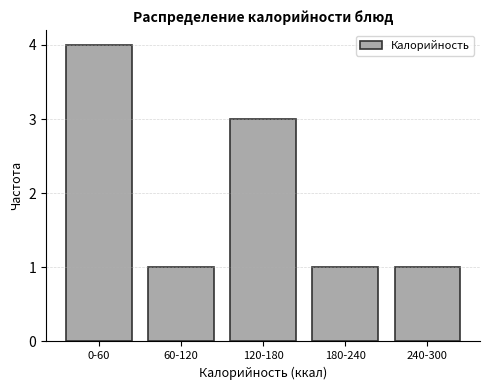

Reading left to right, extract all data points from this chart.

0-60=4	60-120=1	120-180=3	180-240=1	240-300=1